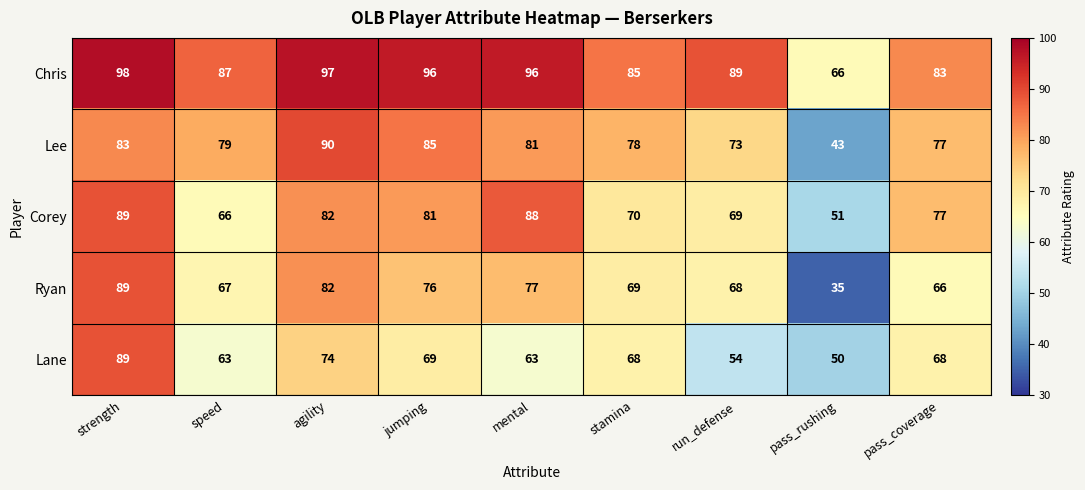

What is the difference between the highest and lowest values at jumping?

27